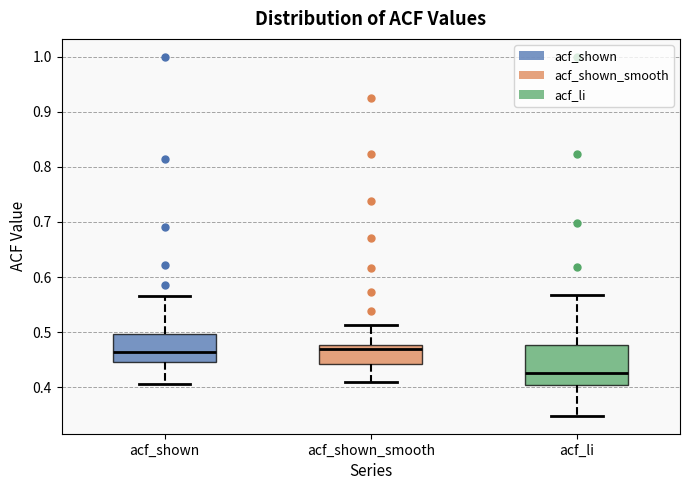

Where does the lower whisker of the box for acf_shown_smooth end on the y-axis? The values are not printed on the chart, so give them approximately, as read against the axis.

0.41